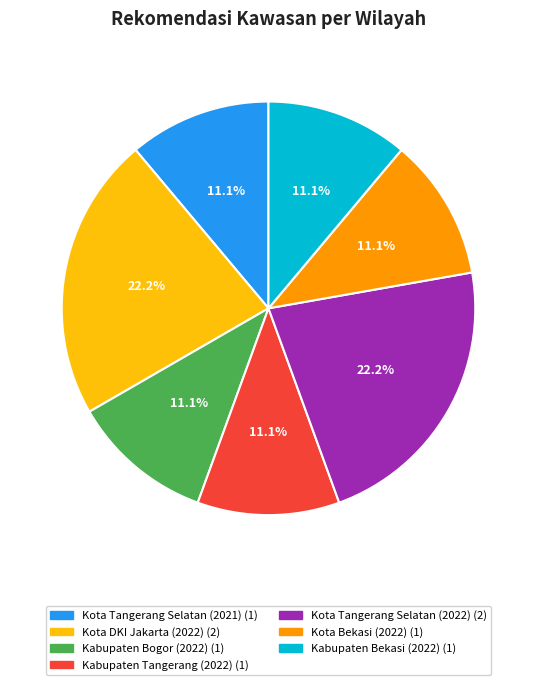

Does Kabupaten Bogor (2022) represent more than half of the total?

No